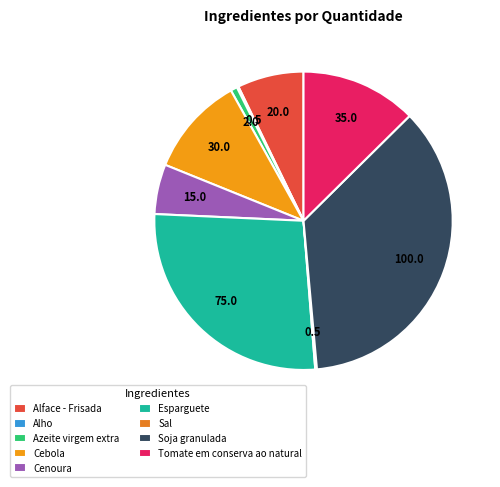

What percentage is the Tomate em conserva ao natural slice, to the nearest percent?

13%